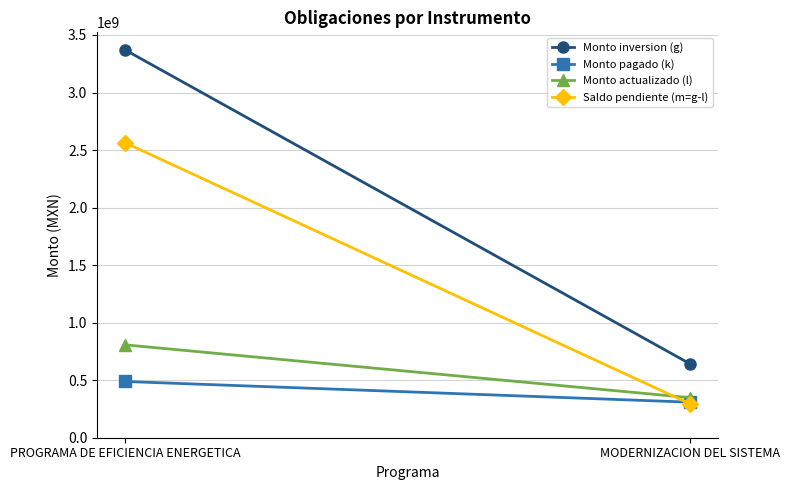

What is the difference between the maximum and minimum values in the Monto inversion (g) series?

2726295281.5